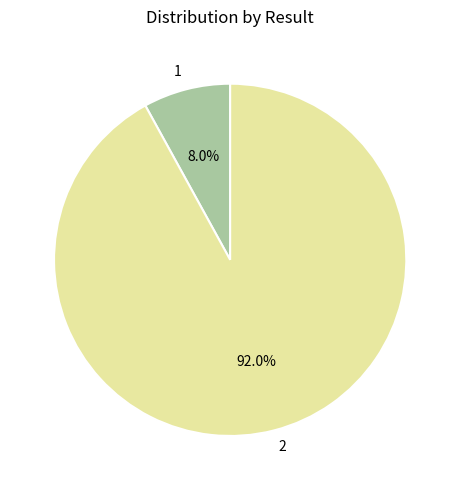

Is there a majority slice in this chart?

Yes